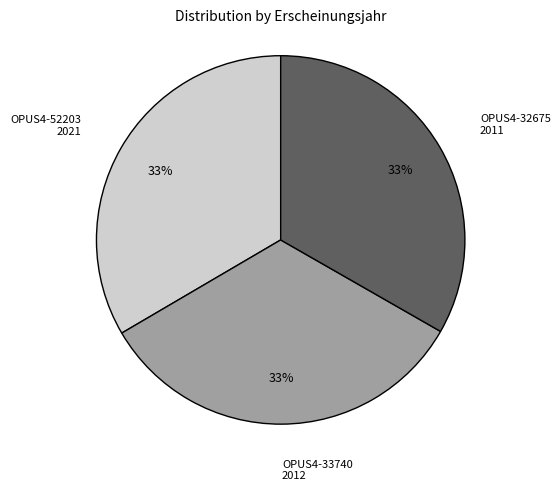

Is there any slice that represents more than half of the pie?

No